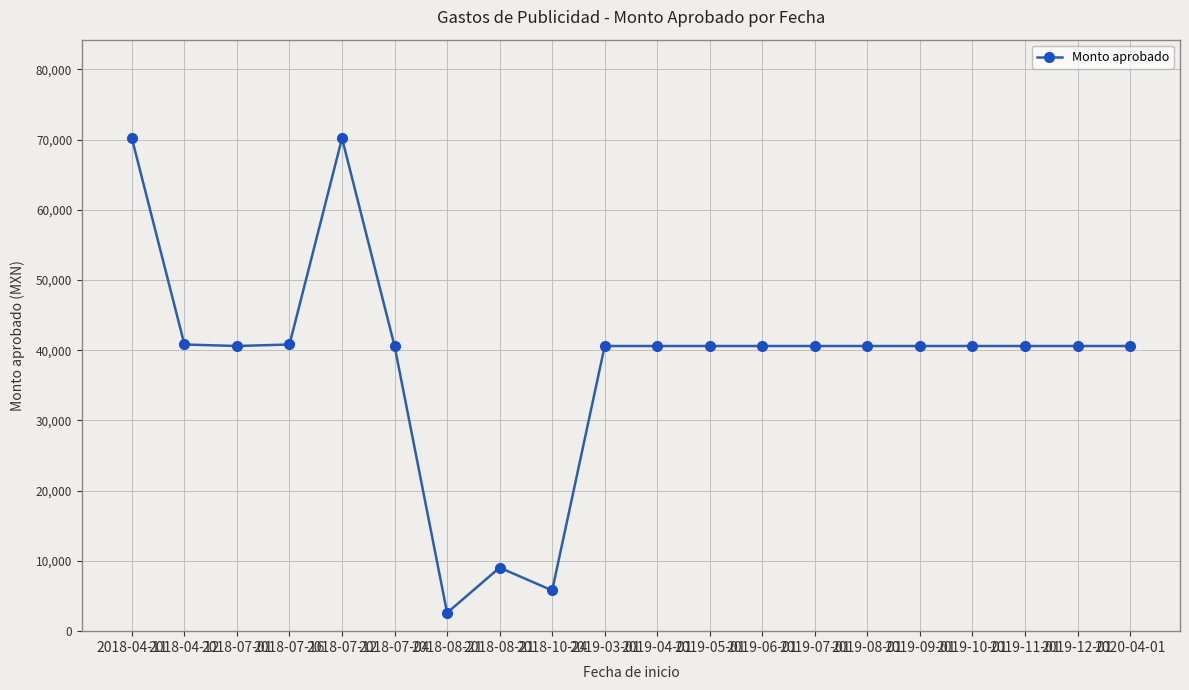

At which category does the data reach its first local peak?

2018-07-12